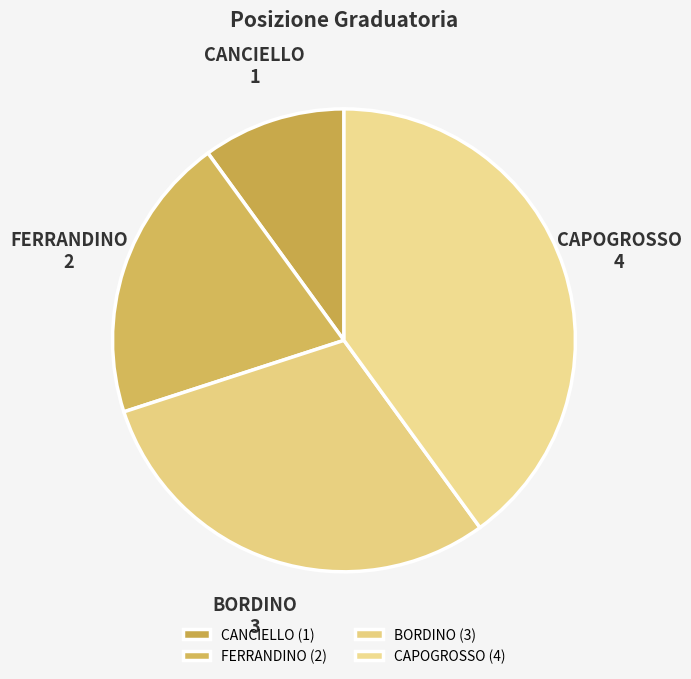

How many slices are in this pie chart?

4